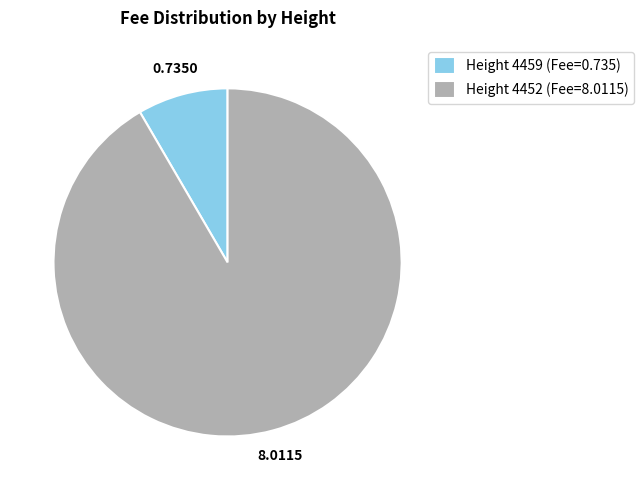

Between Height 4452 (Fee=8.0115) and Height 4459 (Fee=0.735), which is larger?

Height 4452 (Fee=8.0115)